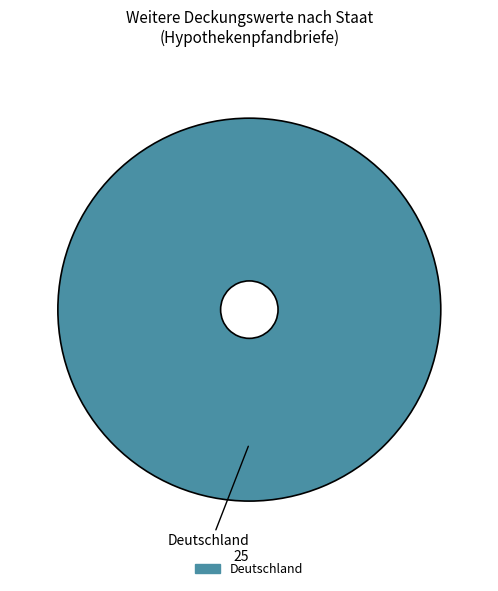

The Deutschland slice represents 100% of the pie. True or false?

True